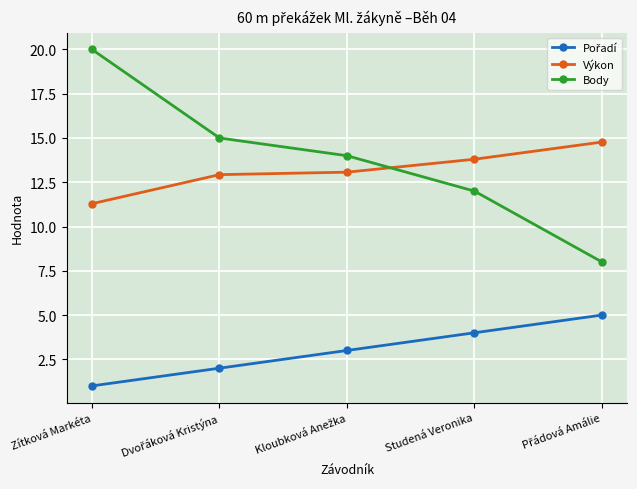

Which series has the largest range (max minus min)?

Body